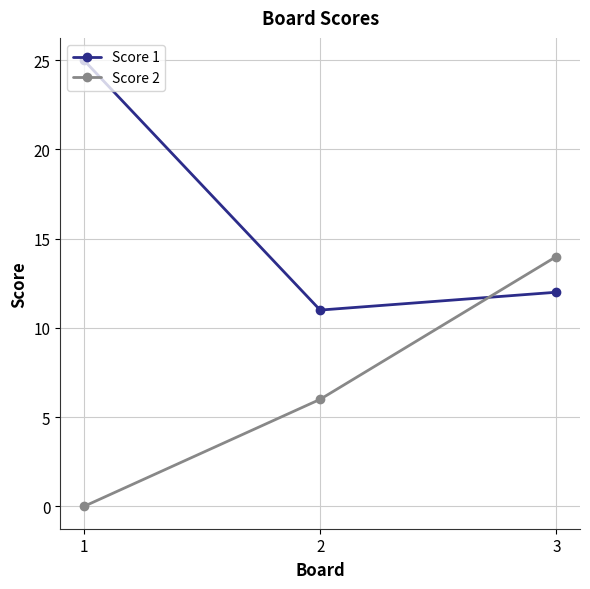

True or false: Score 1 has a value of 6 at 1.

False